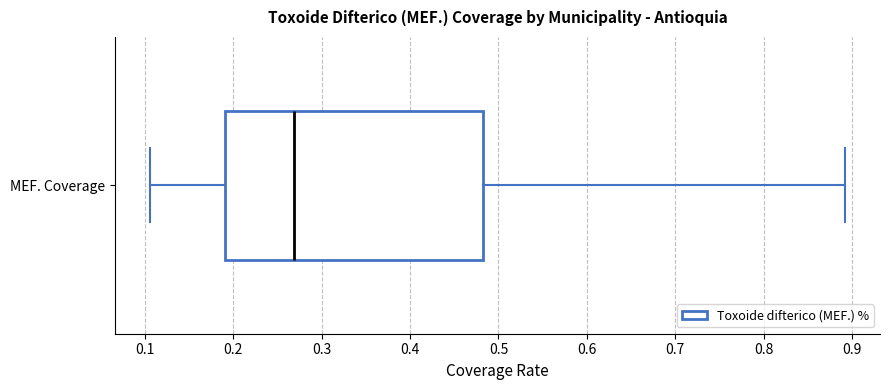

Read this box plot against the x-axis: the position of the median line, the range covered by the box, and the ends of both whiskers. The values are not printed on the chart, so give them approximately, as read against the axis.

median 0.27, box 0.19 to 0.48, whiskers 0.11 to 0.89